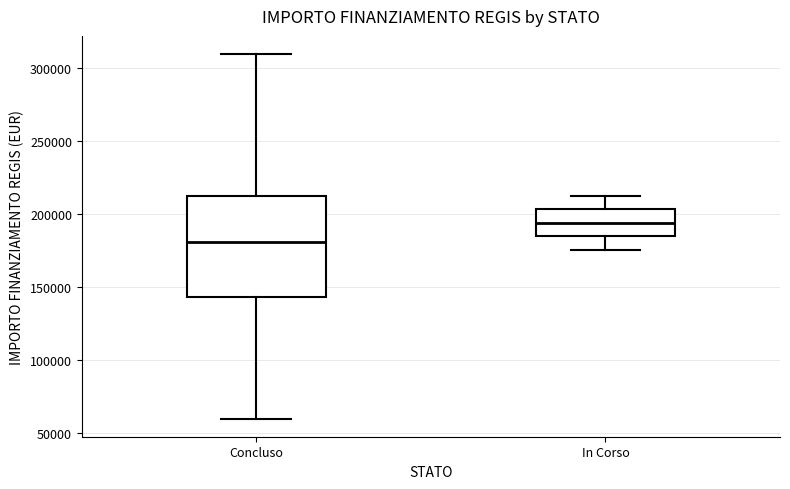

Reading left to right, read every box against the y-axis: the position of its median line, the range the box covers, and the ends of its whiskers. The values are not printed on the chart, so give them approximately, as read against the axis.

Concluso: median 180000, box 145000 to 210000, whiskers 60000 to 310000
In Corso: median 195000, box 185000 to 205000, whiskers 175000 to 210000